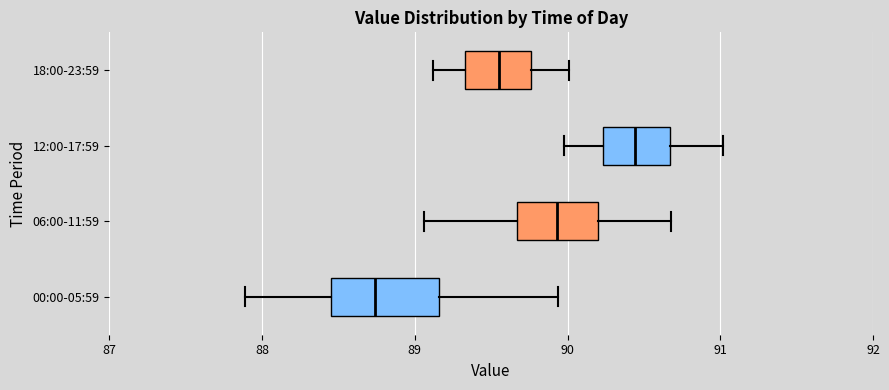

Where does the left whisker of the box for 06:00-11:59 end on the x-axis? The values are not printed on the chart, so give them approximately, as read against the axis.

89.1